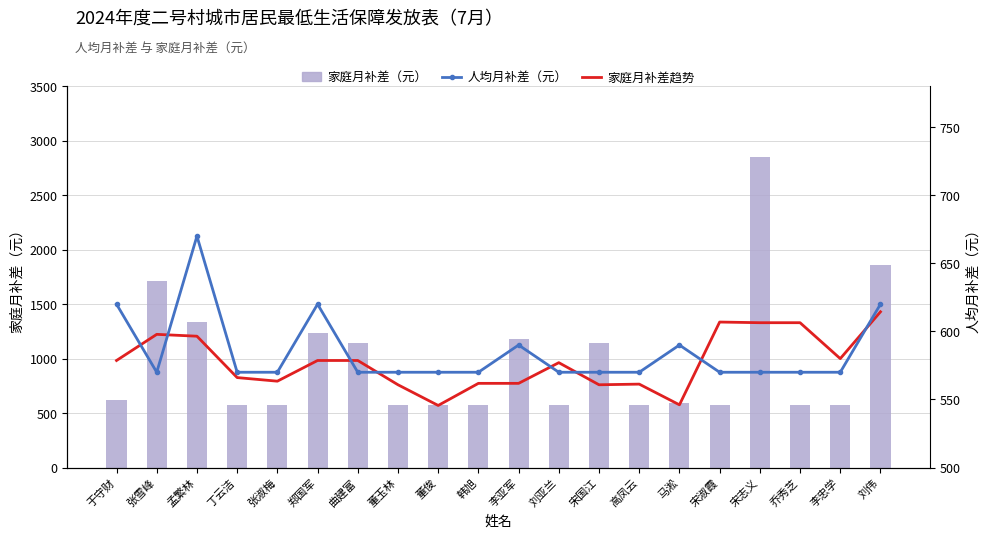

What is the difference between the highest and lowest values at 宋国江?

570